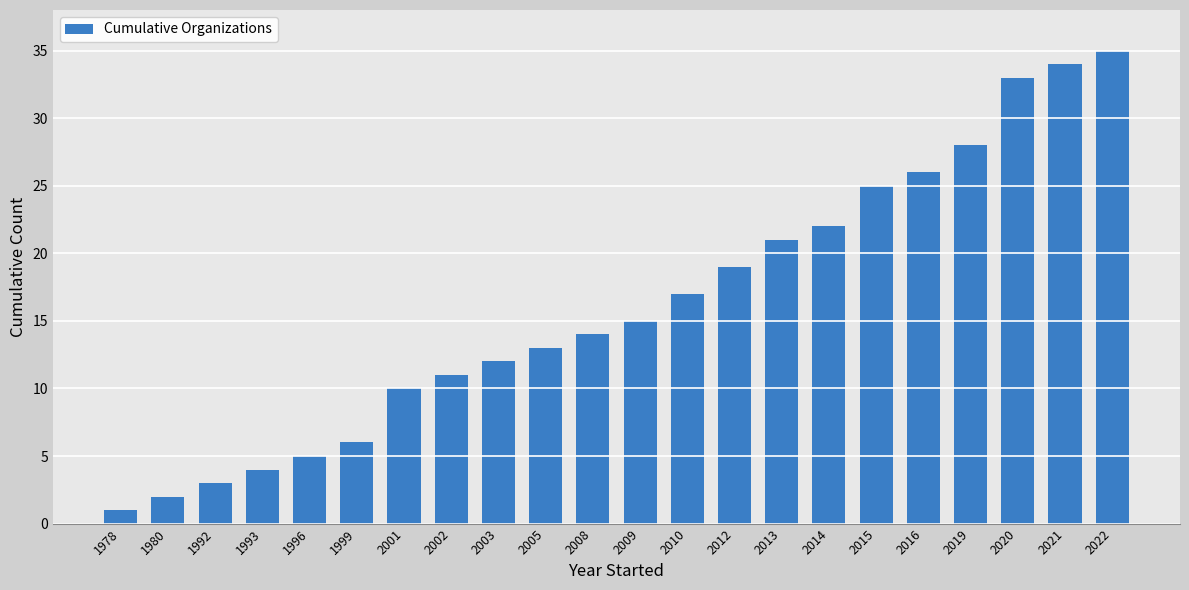

How many distinct data groups are displayed?

1